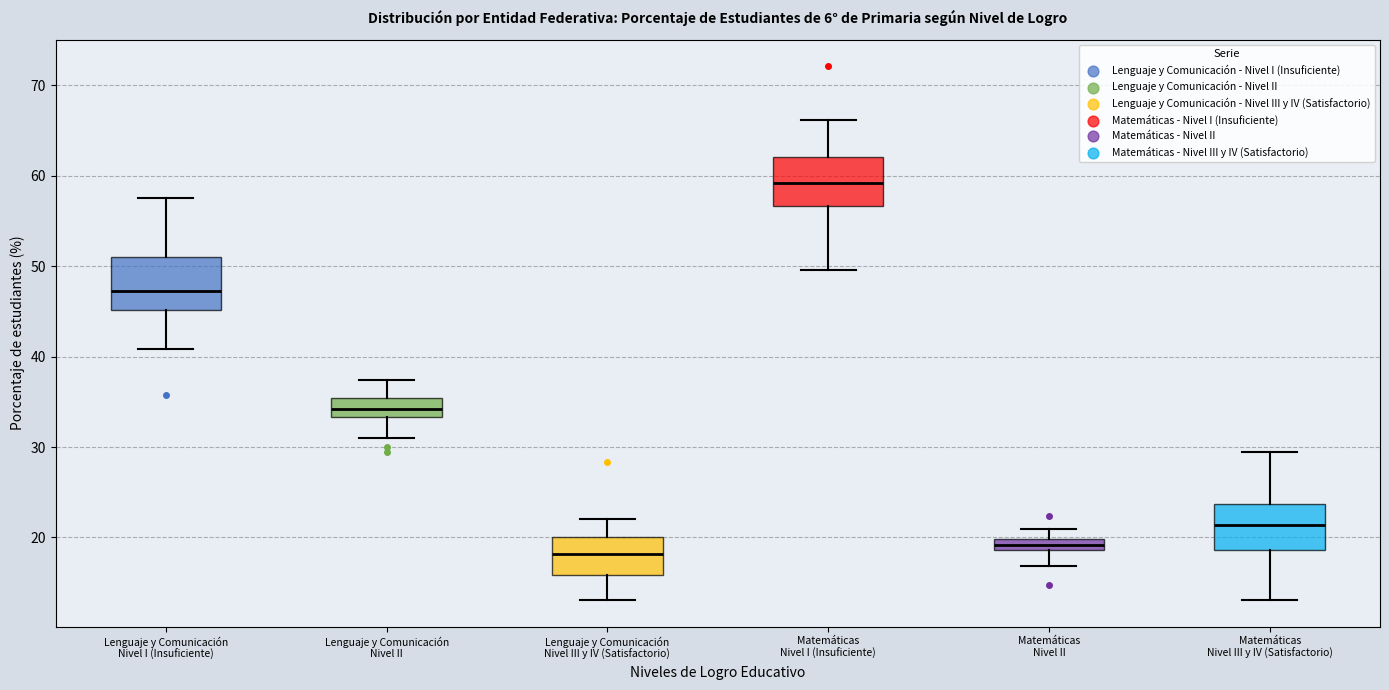

Where does the median line of the box for Matemáticas Nivel III y IV (Satisfactorio) sit on the y-axis? The values are not printed on the chart, so give them approximately, as read against the axis.

21